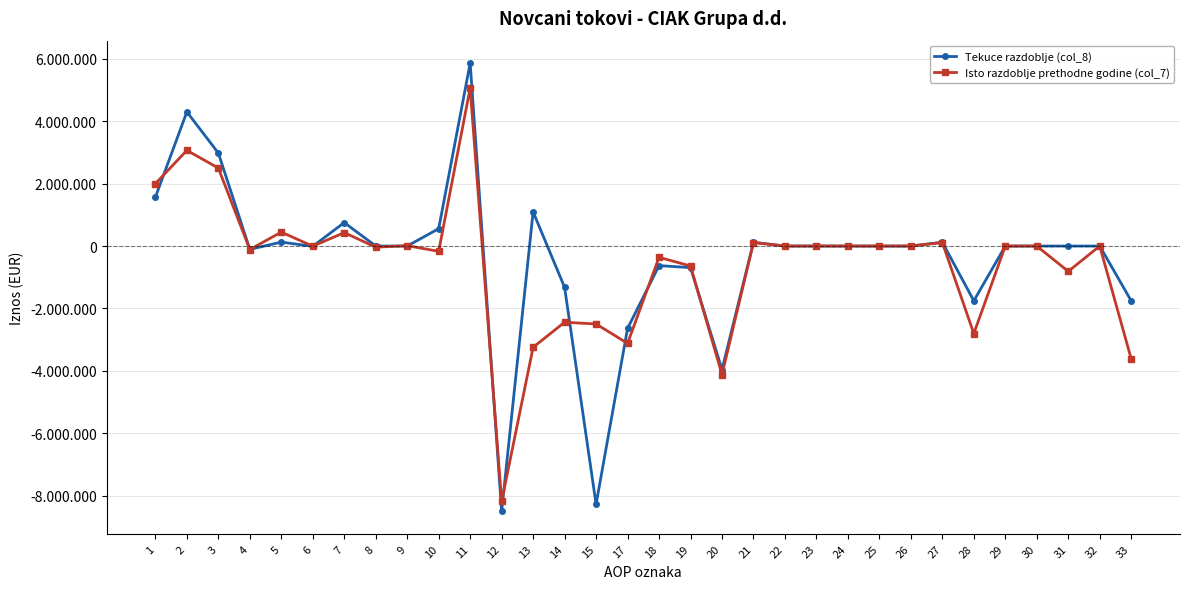

What is the lowest value of the Tekuce razdoblje (col_8) series?

-8509485